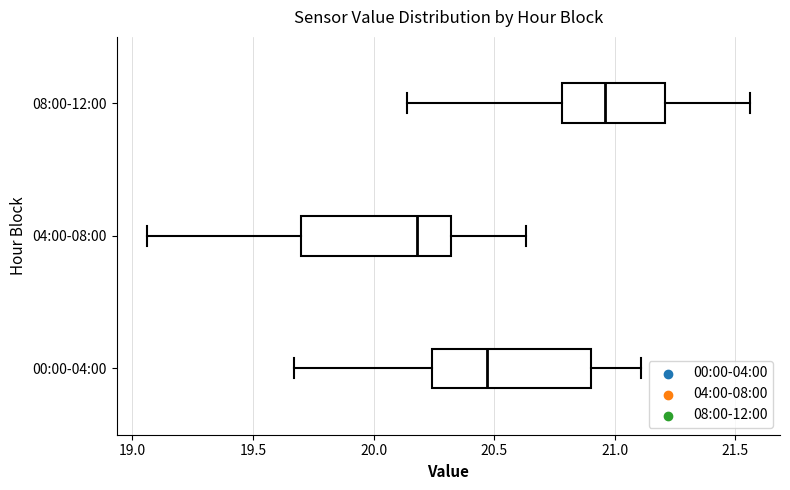

Reading bottom to top, transcribe this box plot: for each box, give where its median line is, the range the box spans, and where its two whiskers end, as read against the x-axis. The values are not printed on the chart, so give them approximately, as read against the axis.

00:00-04:00: median 20.45, box 20.25 to 20.90, whiskers 19.65 to 21.10
04:00-08:00: median 20.20, box 19.70 to 20.30, whiskers 19.05 to 20.65
08:00-12:00: median 20.95, box 20.80 to 21.20, whiskers 20.15 to 21.55